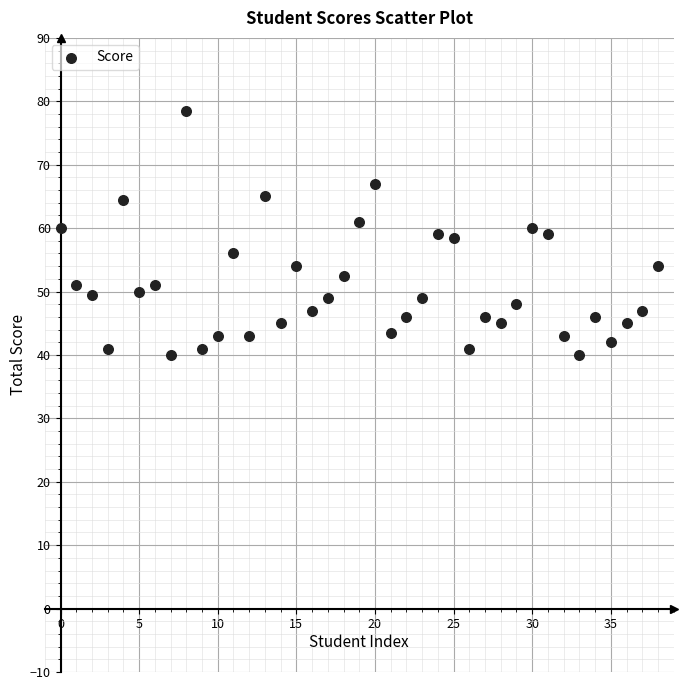

What is the range of Y values (max minus min)?

38.5